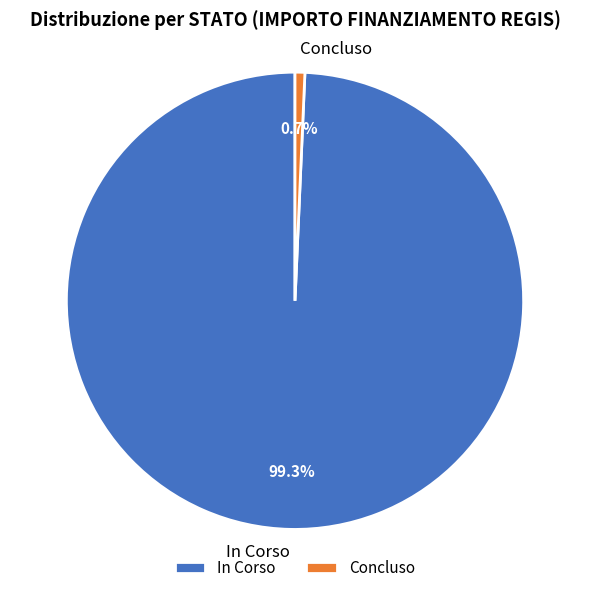

Between In Corso and Concluso, which is larger?

In Corso